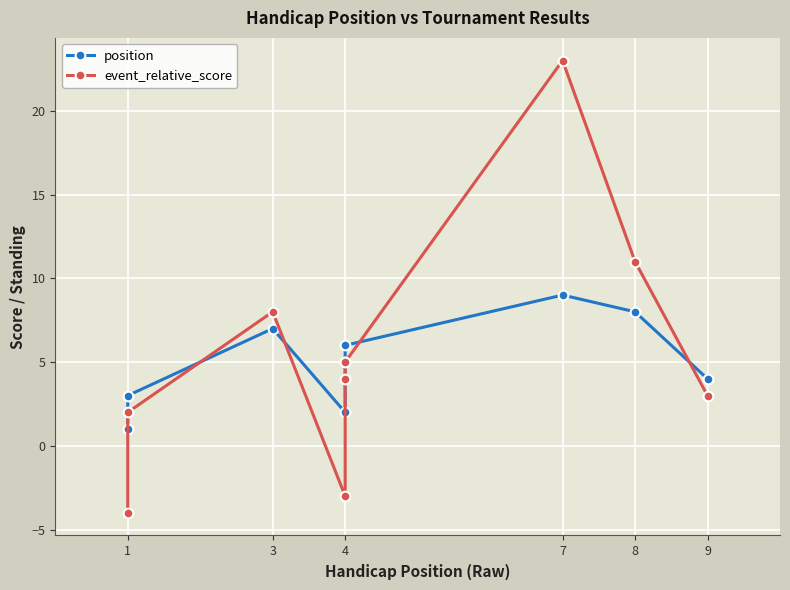

How many lines are shown in the chart?

2